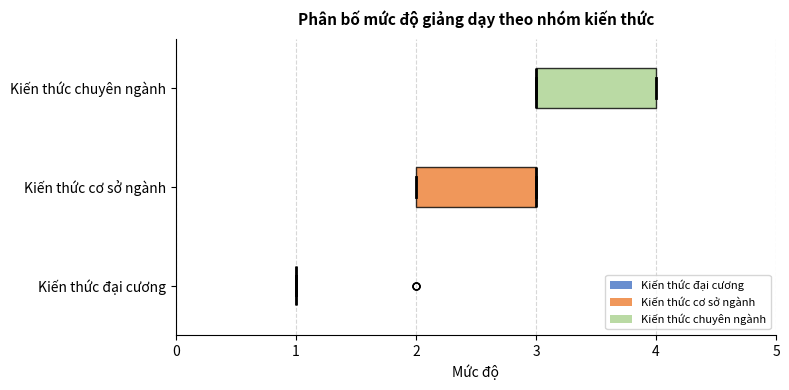

Reading bottom to top, read every box against the x-axis: the position of its median line, the range the box covers, and the ends of its whiskers. The values are not printed on the chart, so give them approximately, as read against the axis.

Kiến thức đại cương: box collapsed to a line at 1, whiskers 1 to 1
Kiến thức cơ sở ngành: median 3 (drawn on the box's right edge), box 2 to 3, whiskers 2 to 3
Kiến thức chuyên ngành: median 3 (drawn on the box's left edge), box 3 to 4, whiskers 3 to 4